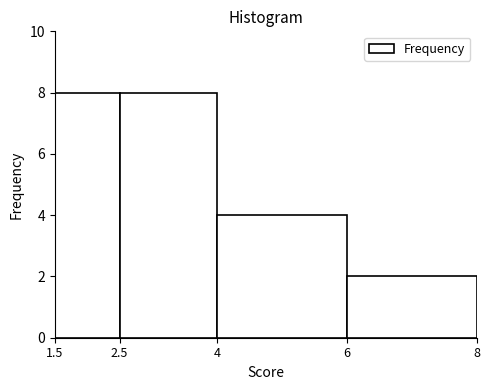

What is the height of the bar covering 4 to 6 on the x-axis? The values are not printed on the chart, so give them approximately, as read against the axis.

4